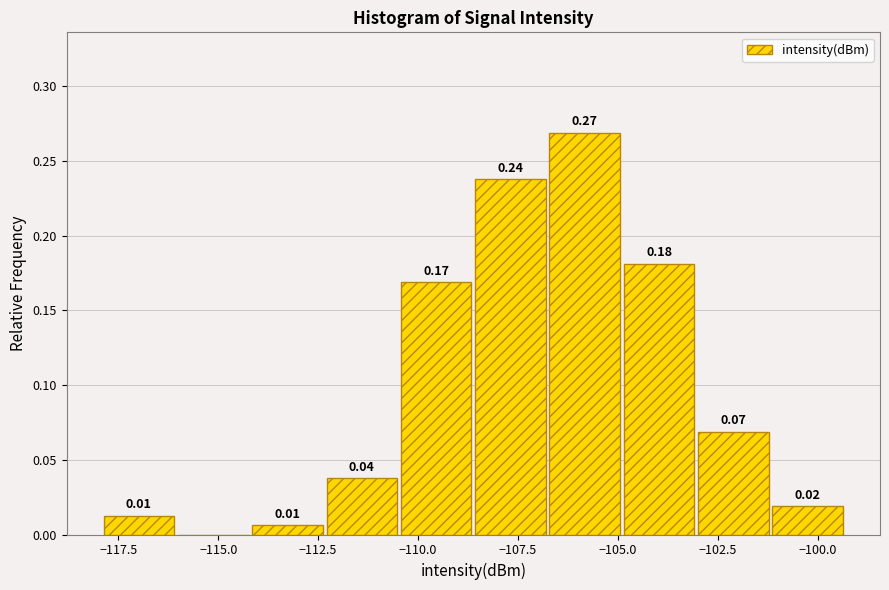

Around what value on the x-axis is the tallest bar? Give the approximate position of its centre, as read against the axis.

-106.0